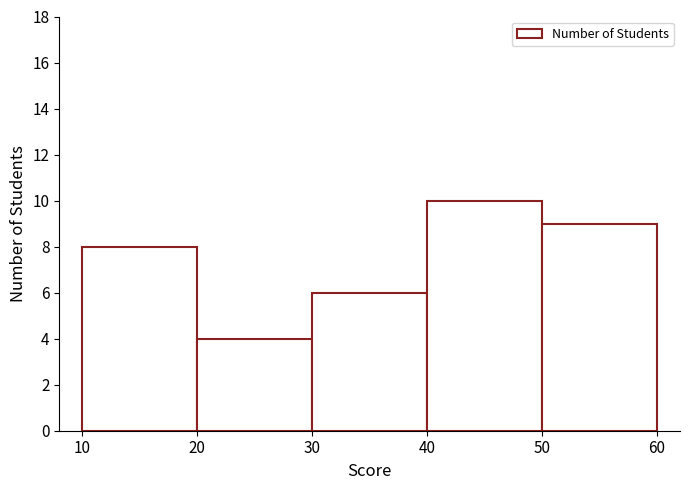

Reading left to right, list every bar in this chart as the range it spans on the x-axis followed by its height. The values are not printed on the chart, so give them approximately, as read against the axis.

10 to 20: 8
20 to 30: 4
30 to 40: 6
40 to 50: 10
50 to 60: 9